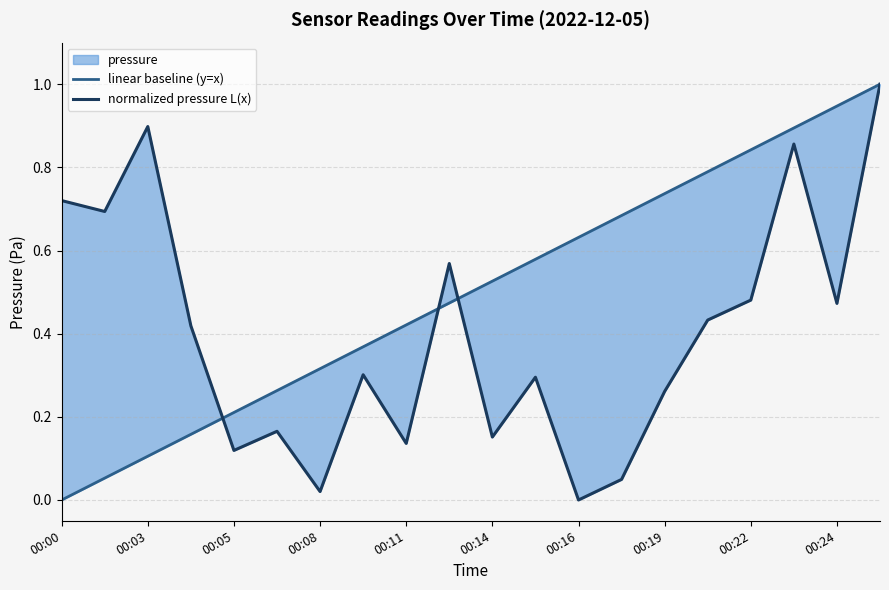

Which has a higher value, 19 or 12?

19